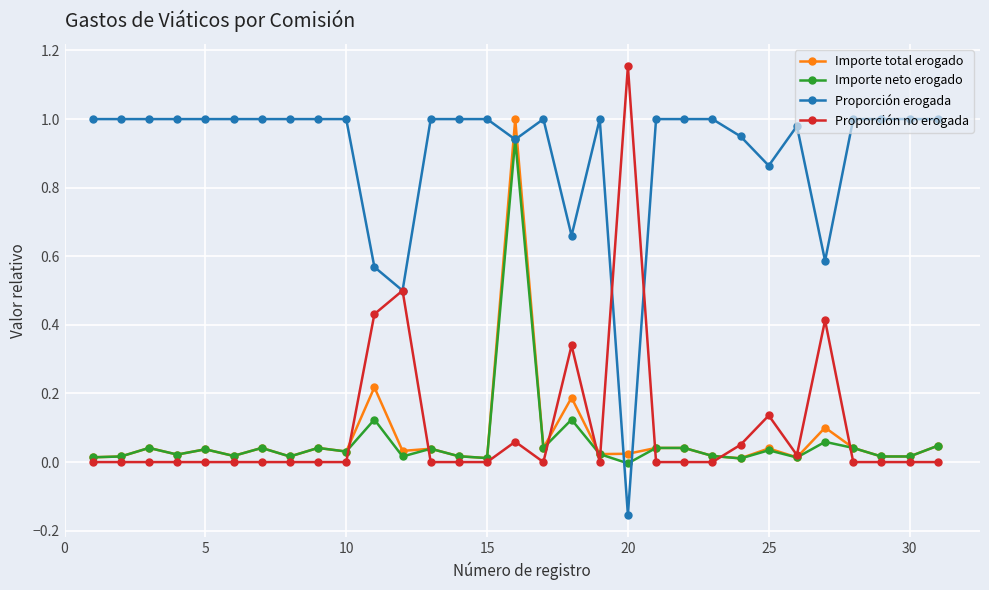

Which series has the largest total across all categories?

Proporción erogada